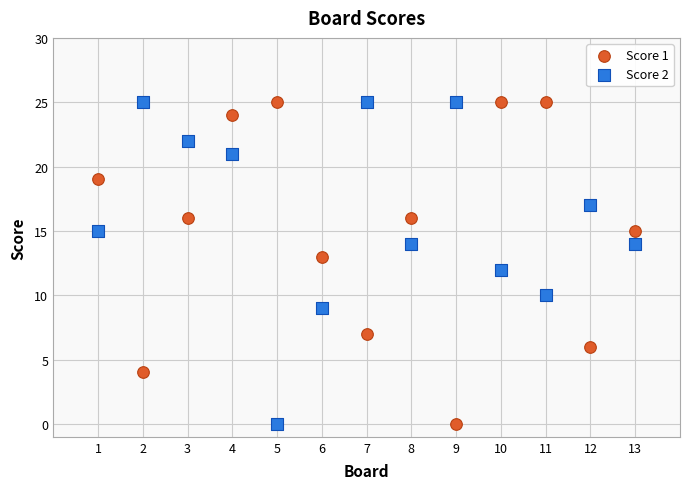

Across all data points, what is the range of Y values (max minus min)?

25